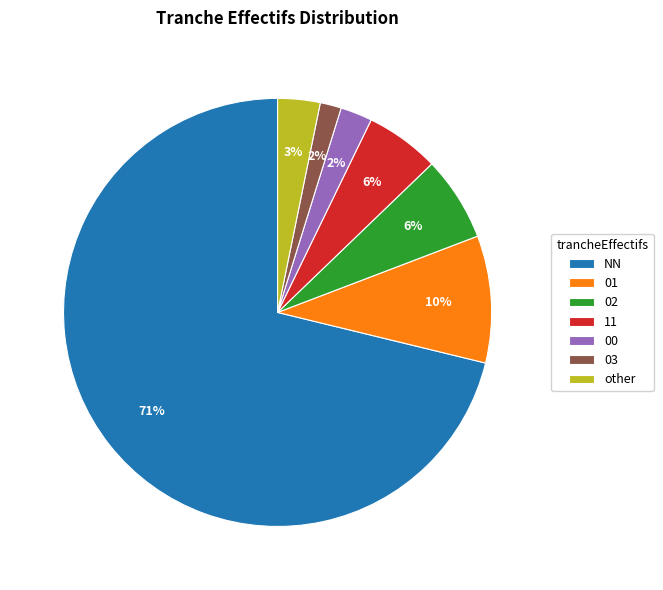

Approximately how many times larger is the value at 01 compared to 11?

1.7